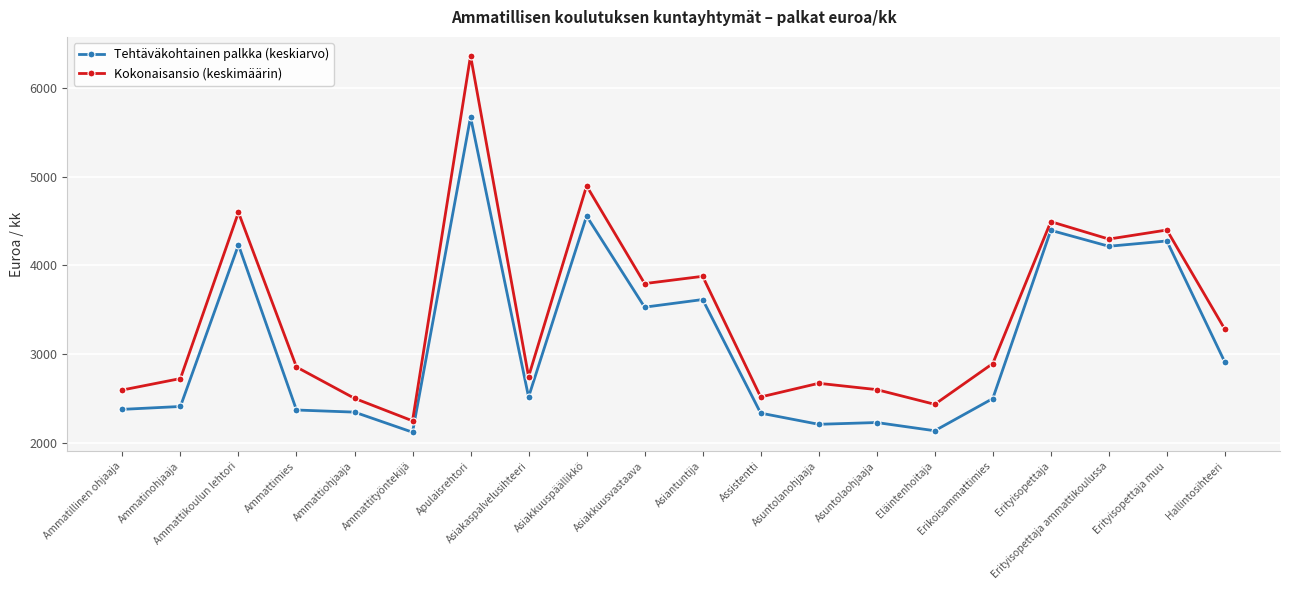

Where is Tehtäväkohtainen palkka (keskiarvo) nearest to the value 3896?

Asiantuntija